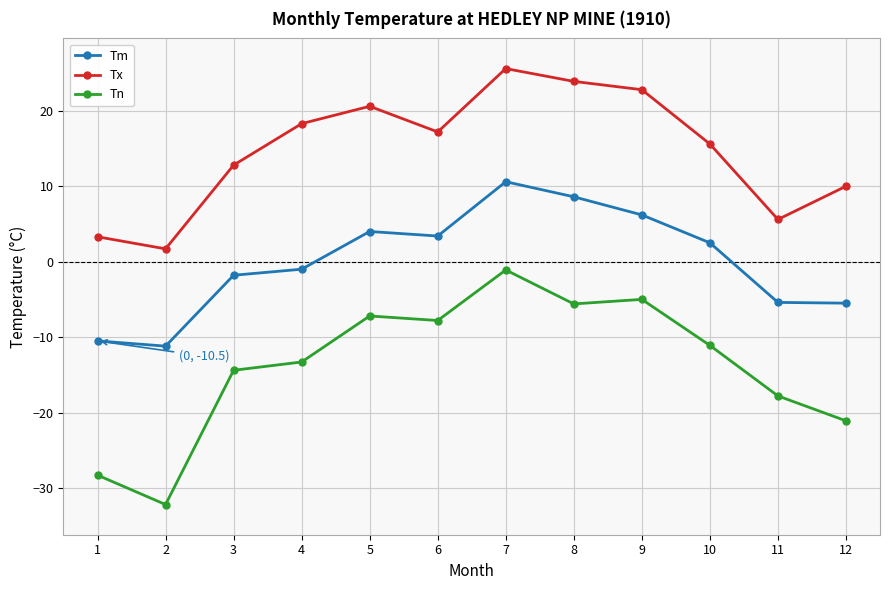

What is the sum of all Tn values?

-164.9